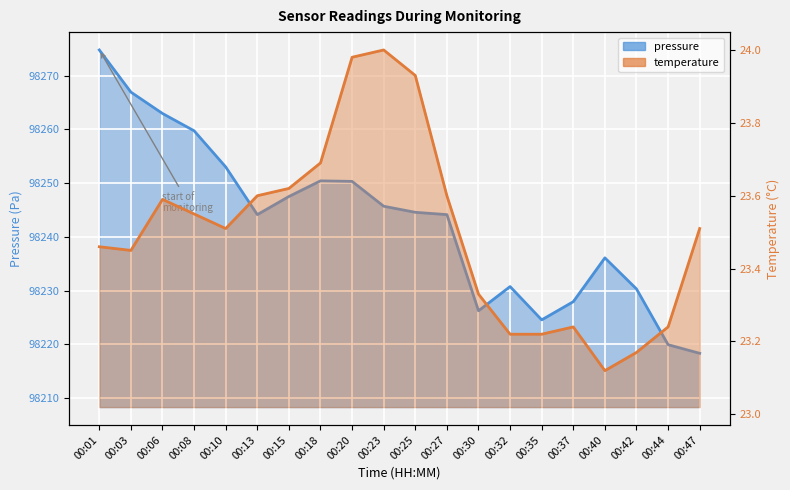

True or false: temperature and pressure cross at least once.

False